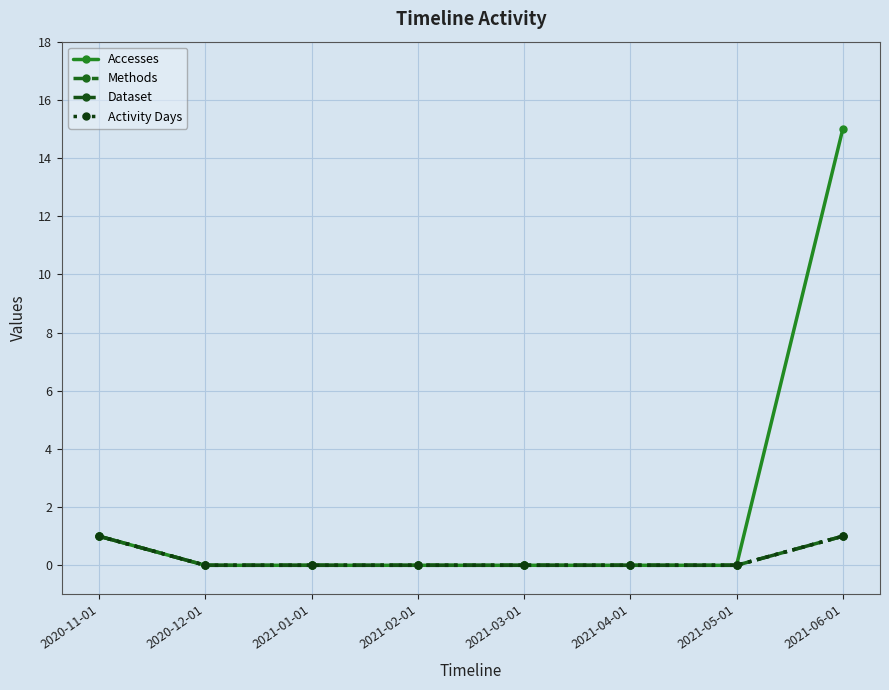

List the series in order of their peak value, highest first.

Accesses, Methods, Dataset, Activity Days